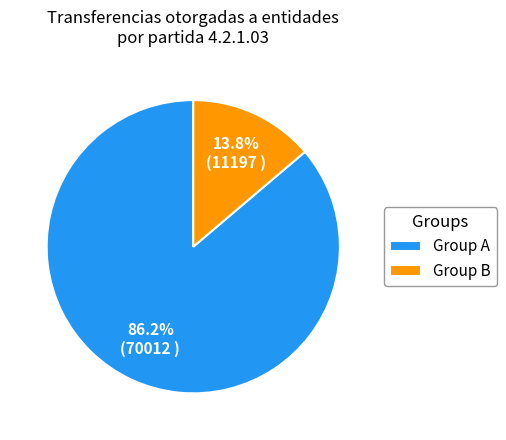

Combined, do Group B and Group A account for over 50%?

Yes